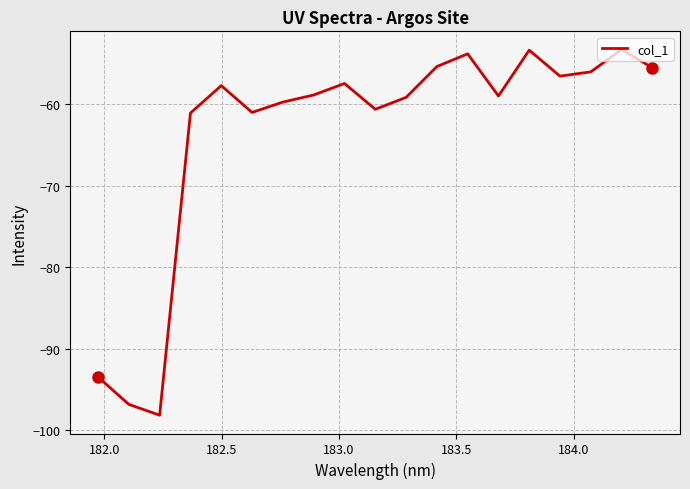

What is the difference between the maximum and minimum values?

44.9